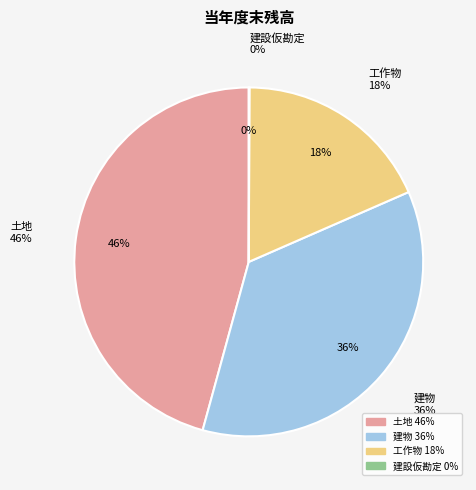

Which slice is the smallest?

建設仮勘定